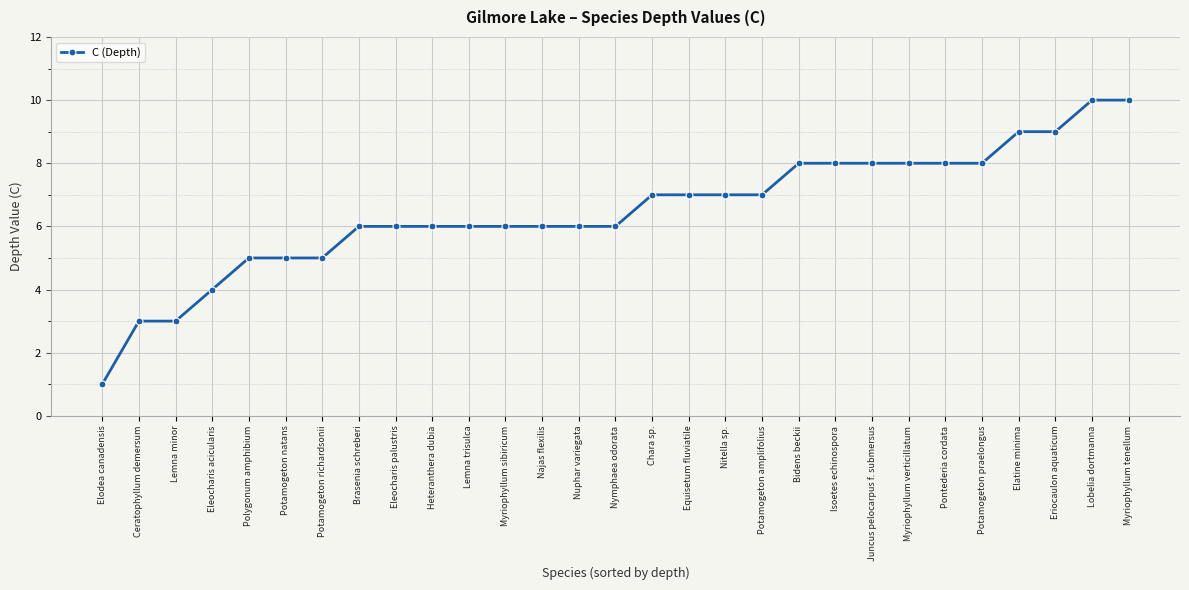

What is the value of the 27th point from the left?

9